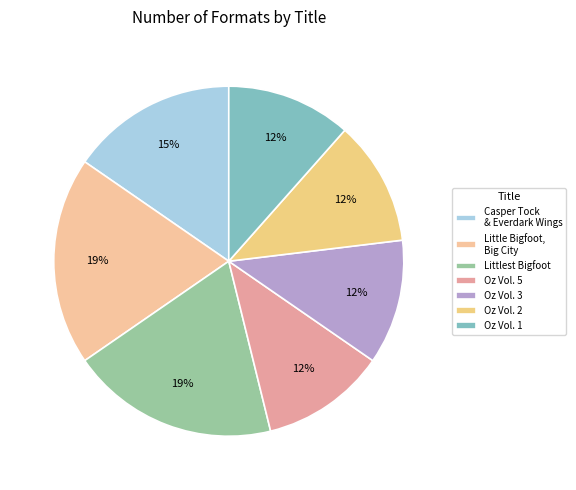

Which slice is the smallest?

Oz, the Complete Collection, Volume 5